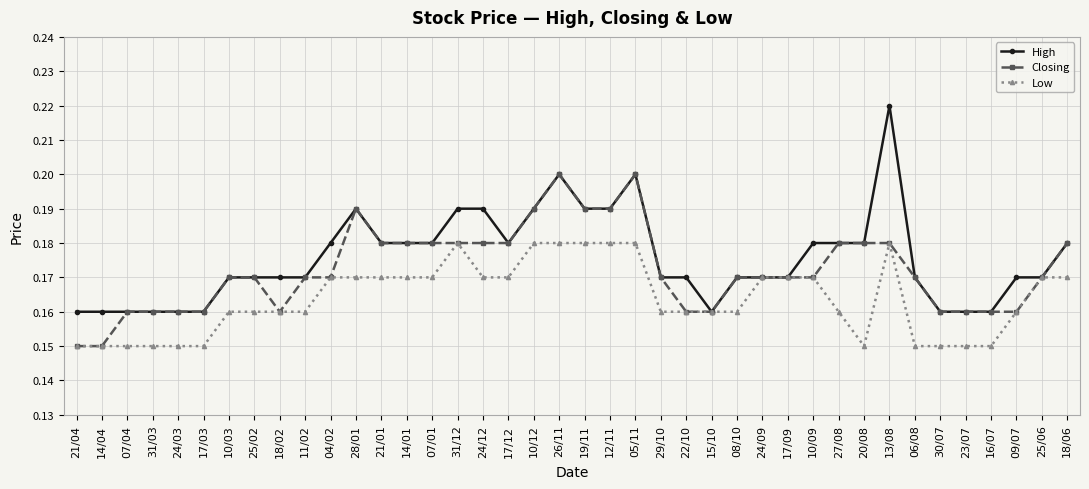

How many High values are between 0 and 1?

40